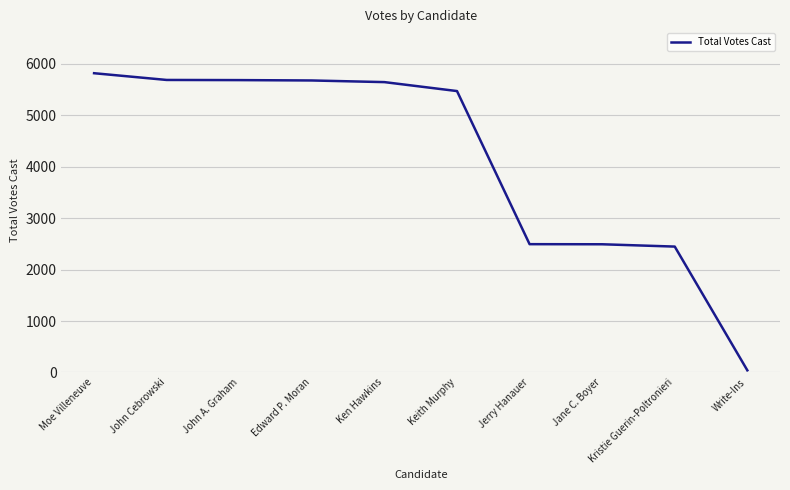

What is the ratio of the value at Jerry Hanauer to the value at Ken Hawkins?

0.4